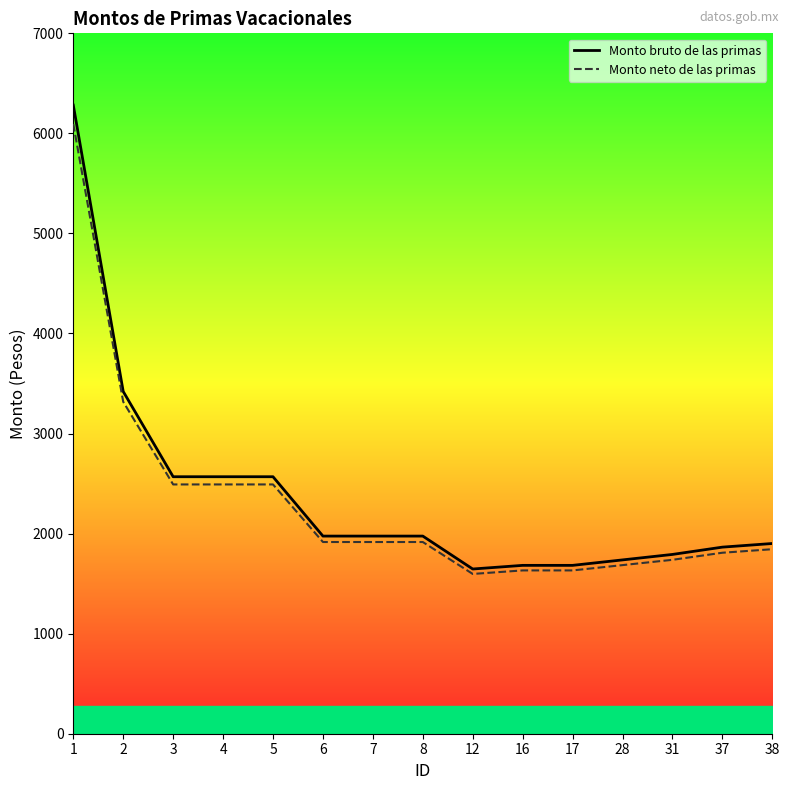

True or false: Monto bruto de las primas and Monto neto de las primas cross at least once.

False